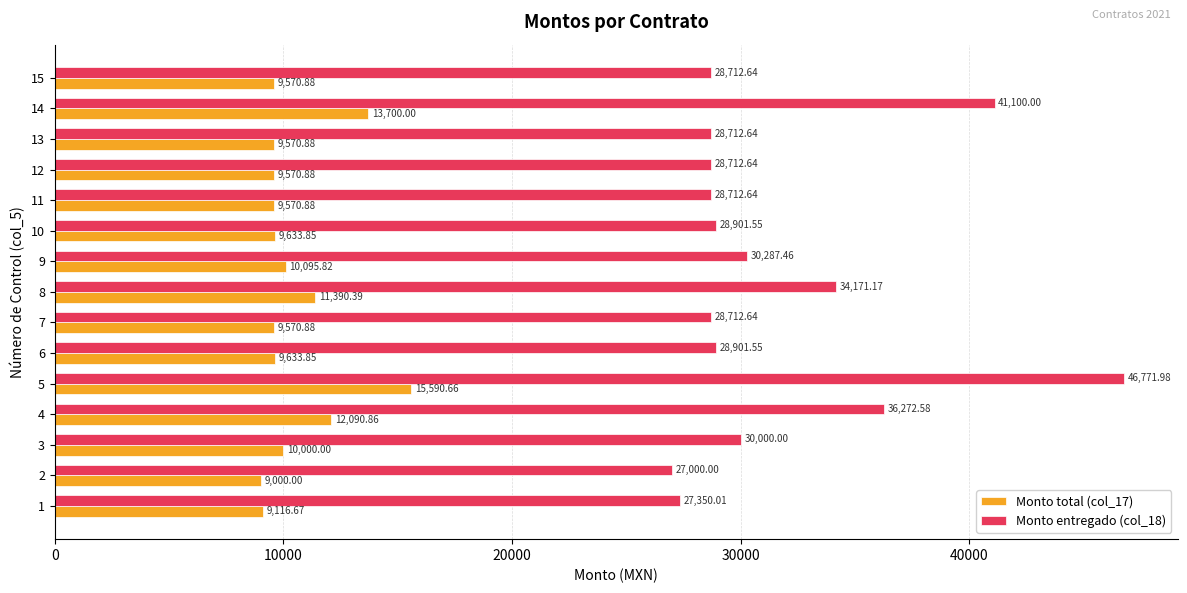

The Monto entregado (col_18) series shows 28712.6 at 11. True or false?

True